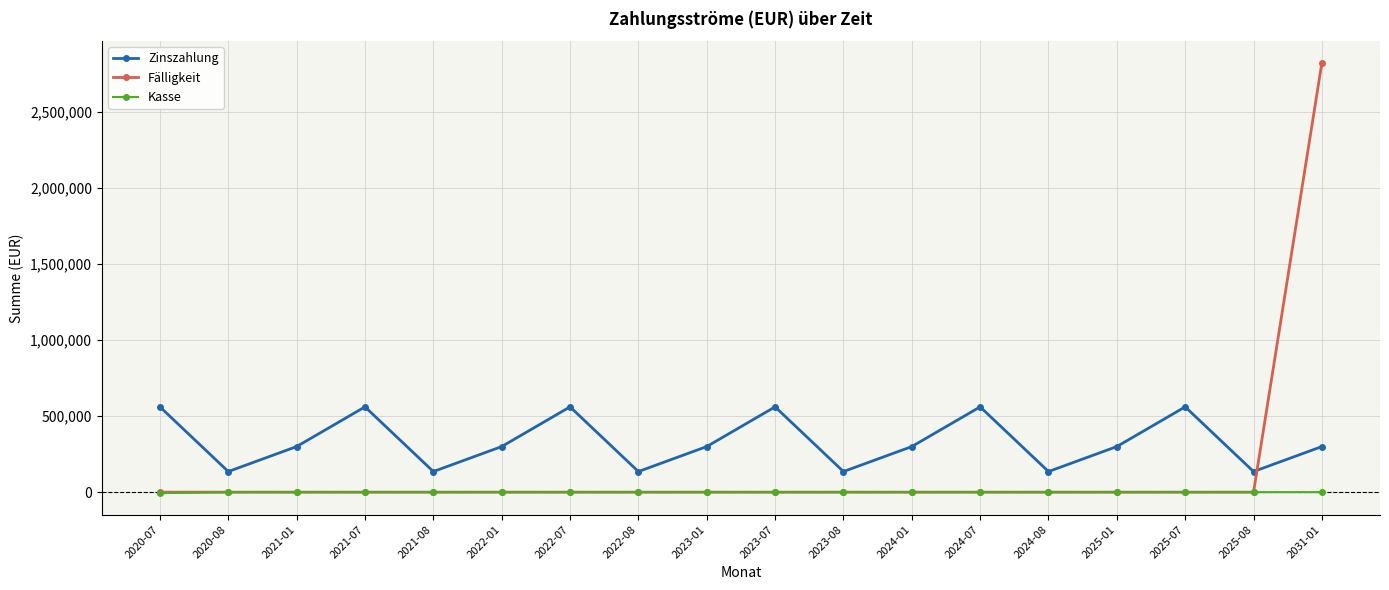

What is the minimum value for Zinszahlung?

135412.5